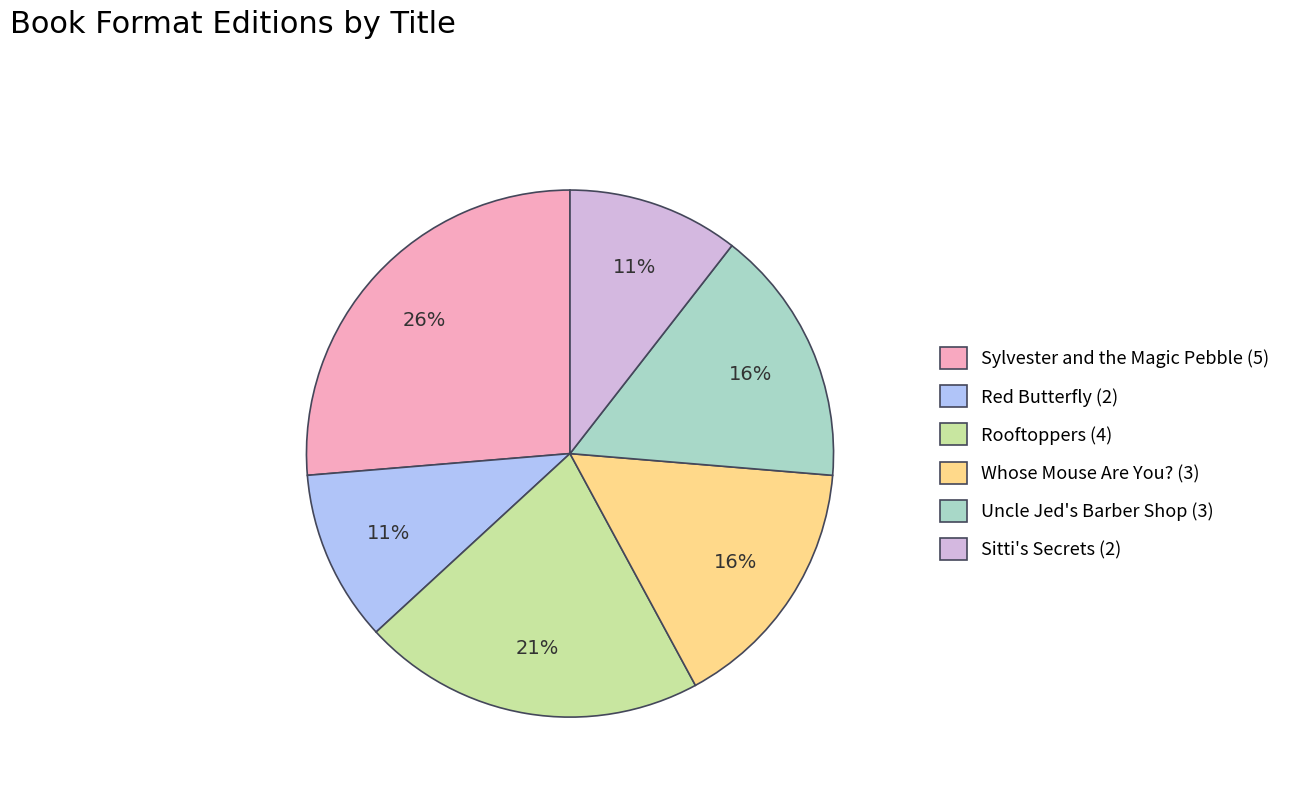

How many slices are in this pie chart?

6